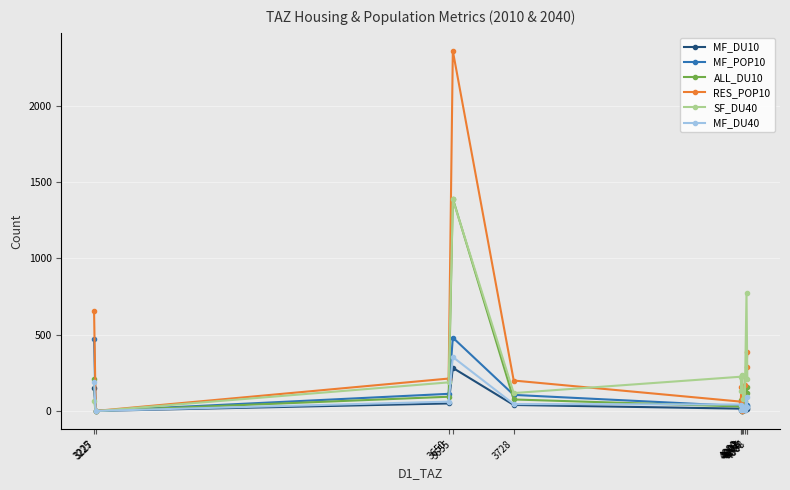

At which category does RES_POP10 reach its first local valley?

3227